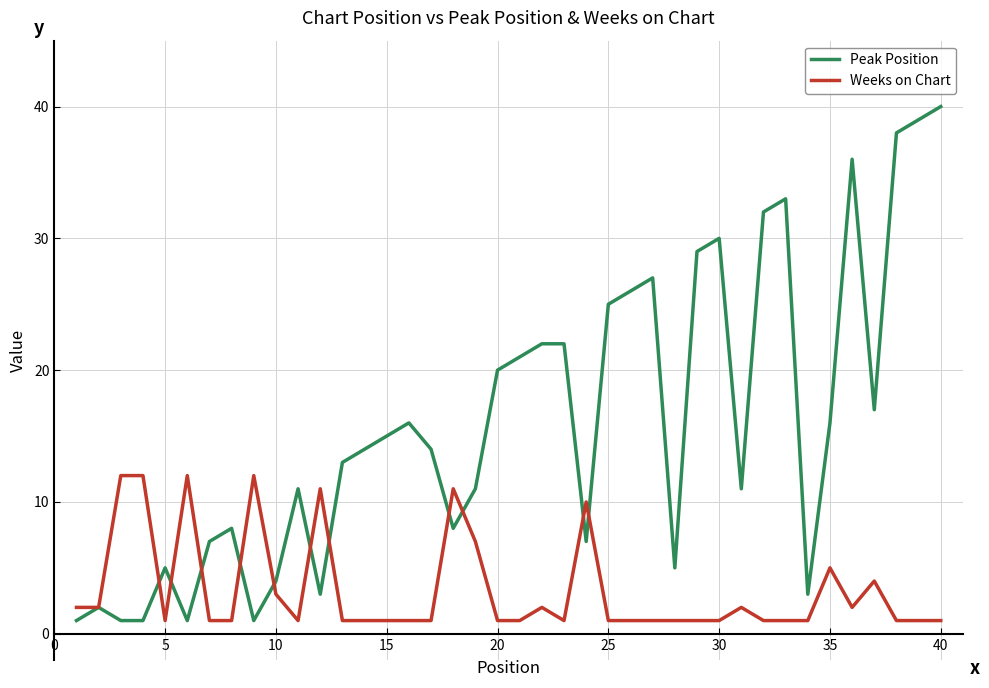

Count the number of data series in this chart.

2